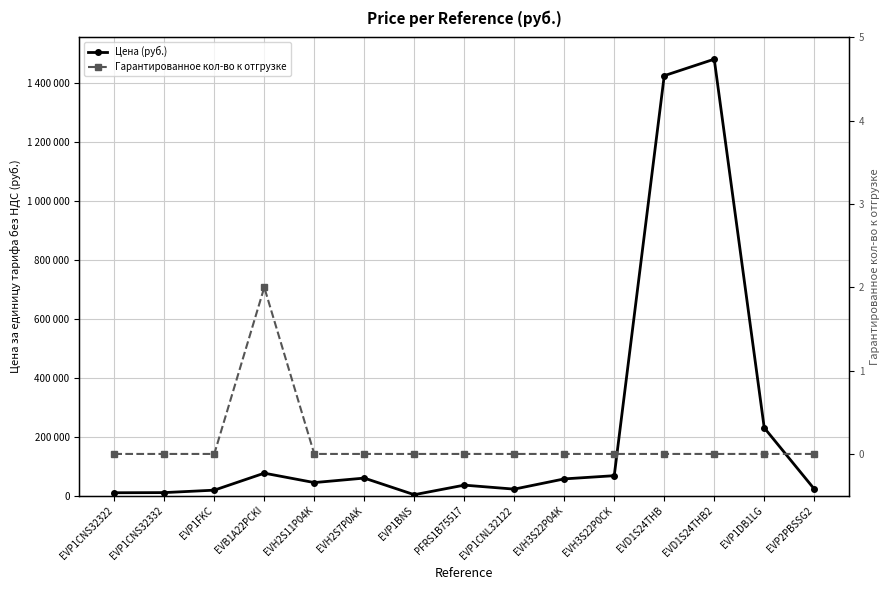

Which series has the largest total across all categories?

Цена (руб.)